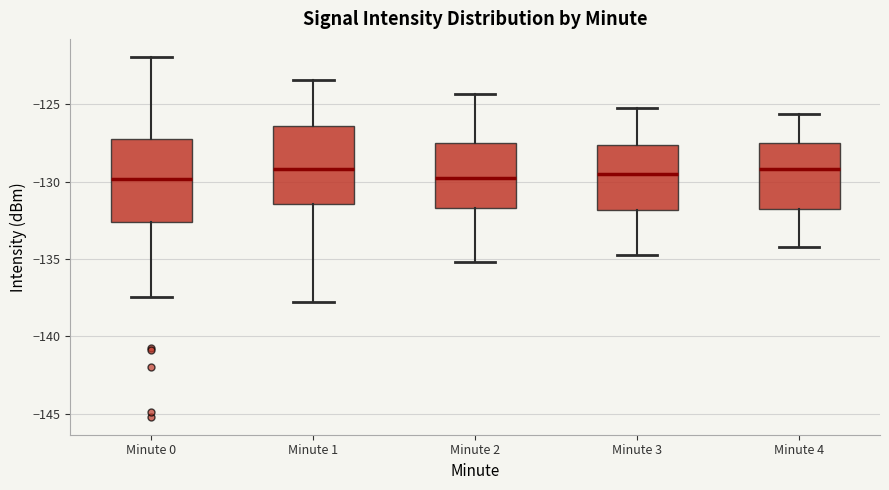

Where does the median line of the box for Minute 0 sit on the y-axis? The values are not printed on the chart, so give them approximately, as read against the axis.

-130.0